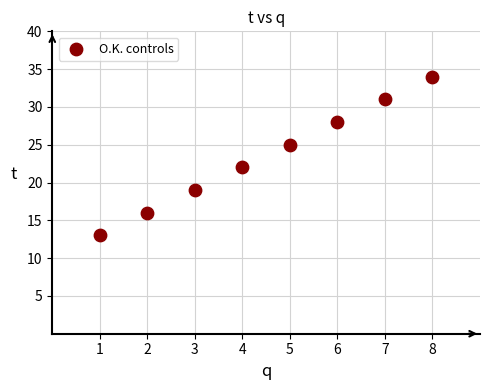

What Y value in the scatter plot is closest to 23?

22